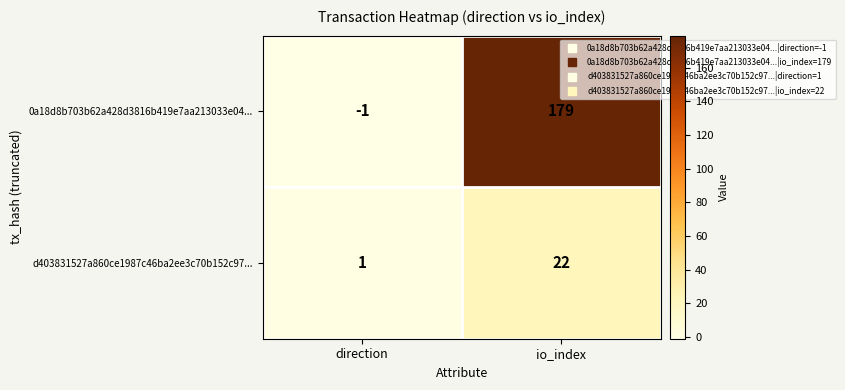

What is the difference between the 0a18d8b703b62a428d3816b419e7aa213033e04... values at io_index and direction?

180